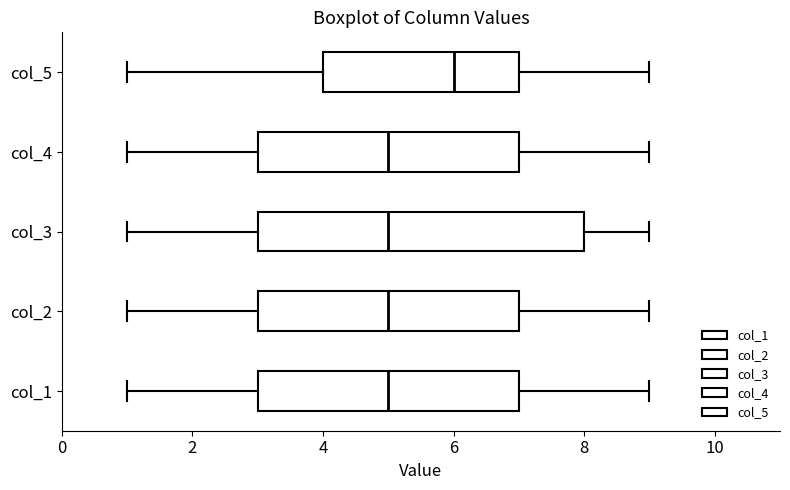

Reading bottom to top, read every box against the x-axis: the position of its median line, the range the box covers, and the ends of its whiskers. The values are not printed on the chart, so give them approximately, as read against the axis.

col_1: median 5, box 3 to 7, whiskers 1 to 9
col_2: median 5, box 3 to 7, whiskers 1 to 9
col_3: median 5, box 3 to 8, whiskers 1 to 9
col_4: median 5, box 3 to 7, whiskers 1 to 9
col_5: median 6, box 4 to 7, whiskers 1 to 9